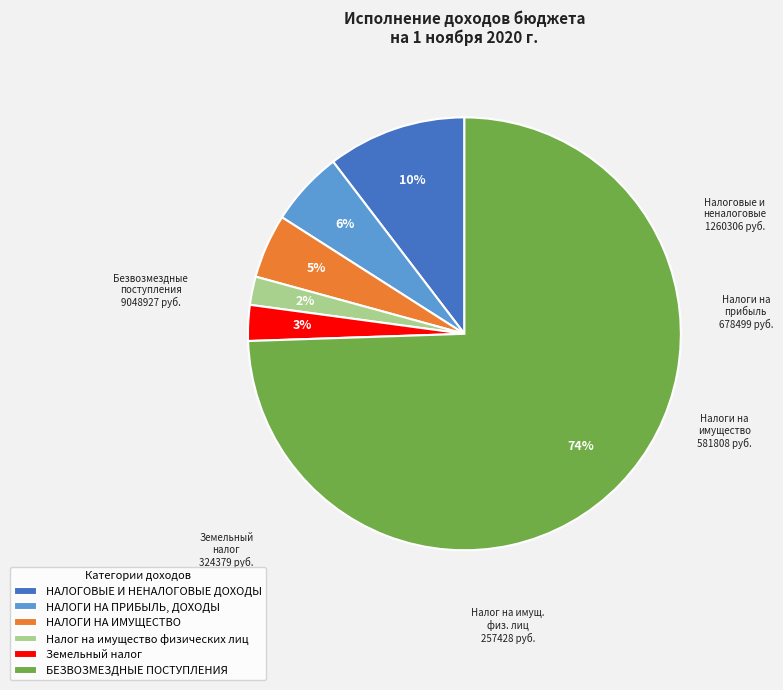

How many segments does this pie chart have?

6